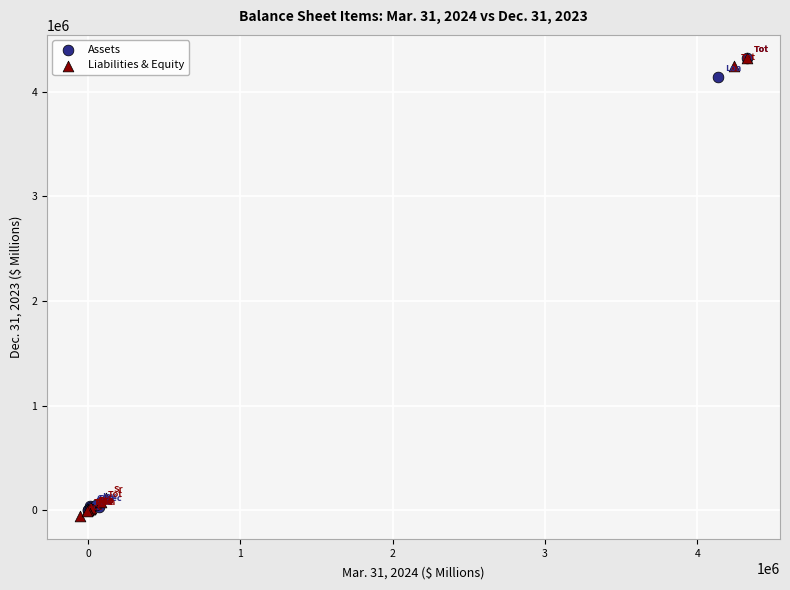

Which series has the widest spread of Y values?

Liabilities & Equity